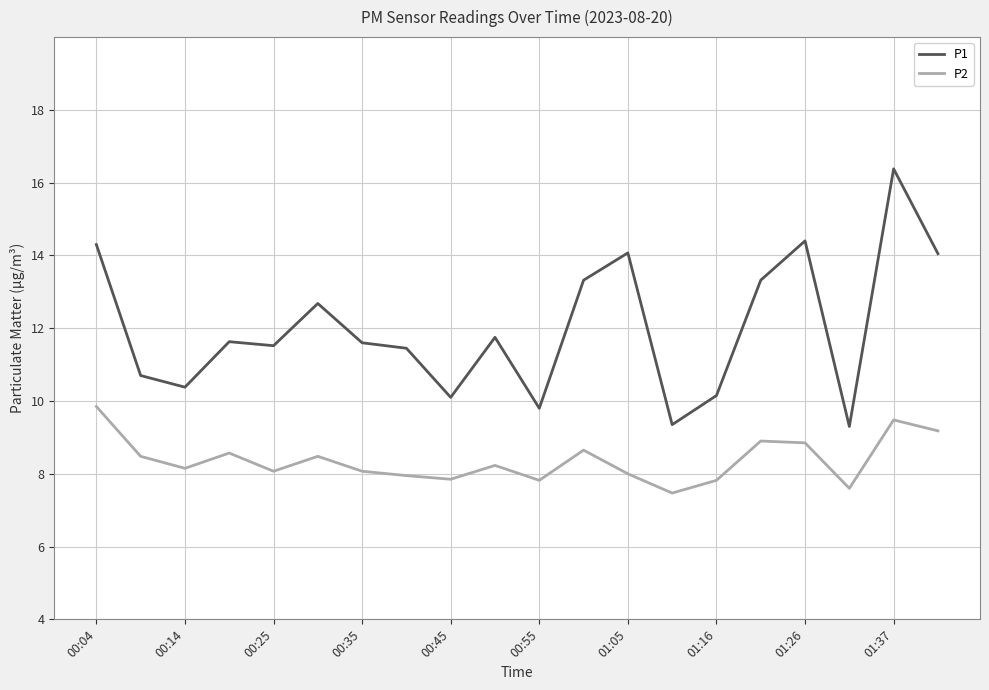

True or false: P1 and P2 cross at least once.

False